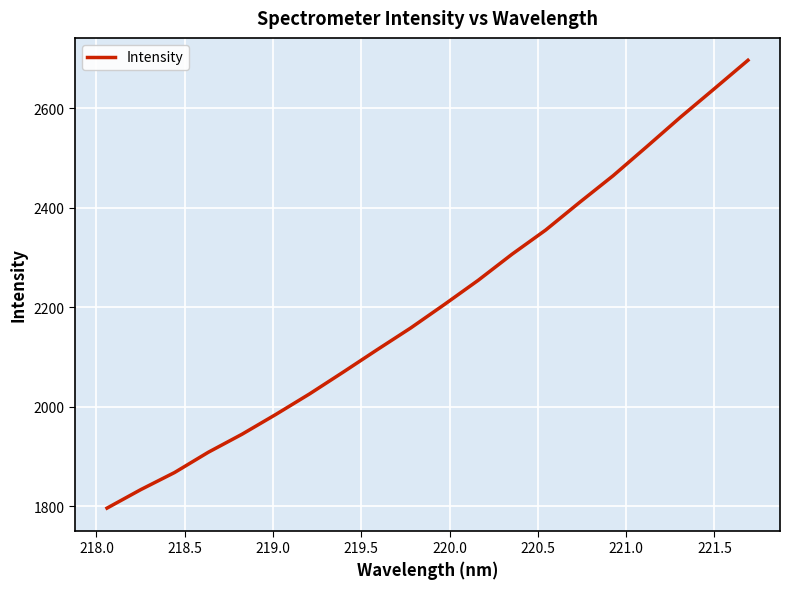

Does the chart have visible grid lines?

Yes